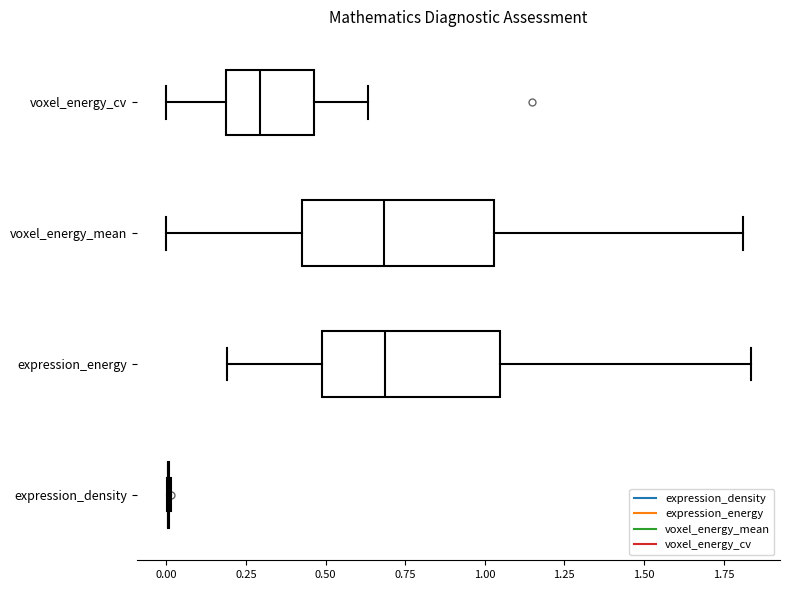

Reading bottom to top, transcribe this box plot: for each box, give where its median line is, the range the box spans, and where its two whiskers end, as read against the x-axis. The values are not printed on the chart, so give them approximately, as read against the axis.

expression_density: box collapsed to a line at 0.00, whiskers 0.00 to 0.00
expression_energy: median 0.70, box 0.50 to 1.05, whiskers 0.20 to 1.85
voxel_energy_mean: median 0.70, box 0.40 to 1.05, whiskers 0.00 to 1.80
voxel_energy_cv: median 0.30, box 0.20 to 0.45, whiskers 0.00 to 0.65